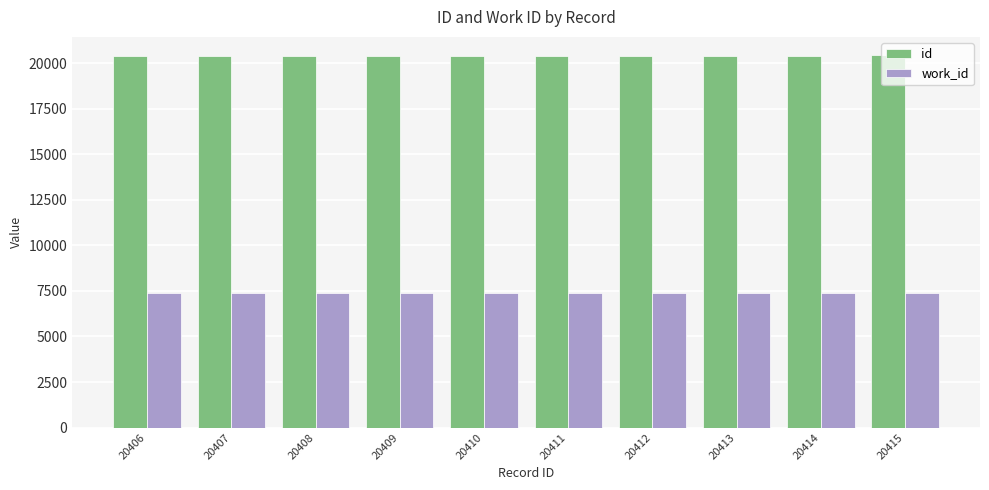

What is the smallest value displayed?

7400